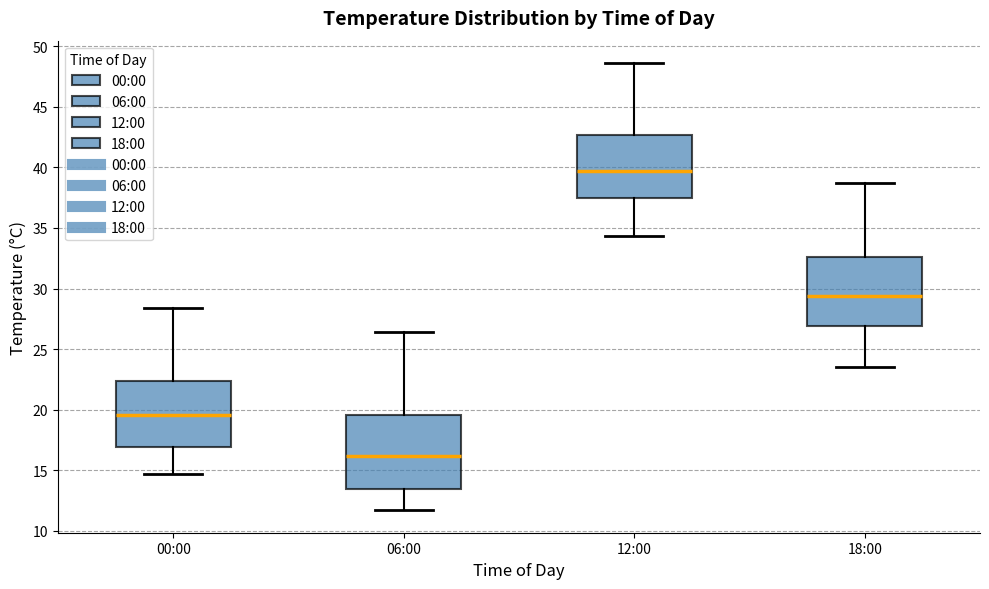

Reading left to right, transcribe this box plot: for each box, give where its median line is, the range the box spans, and where its two whiskers end, as read against the y-axis. The values are not printed on the chart, so give them approximately, as read against the axis.

00:00: median 19.5, box 17.0 to 22.5, whiskers 14.5 to 28.5
06:00: median 16.0, box 13.5 to 19.5, whiskers 11.5 to 26.5
12:00: median 39.5, box 37.5 to 42.5, whiskers 34.5 to 48.5
18:00: median 29.5, box 27.0 to 32.5, whiskers 23.5 to 38.5